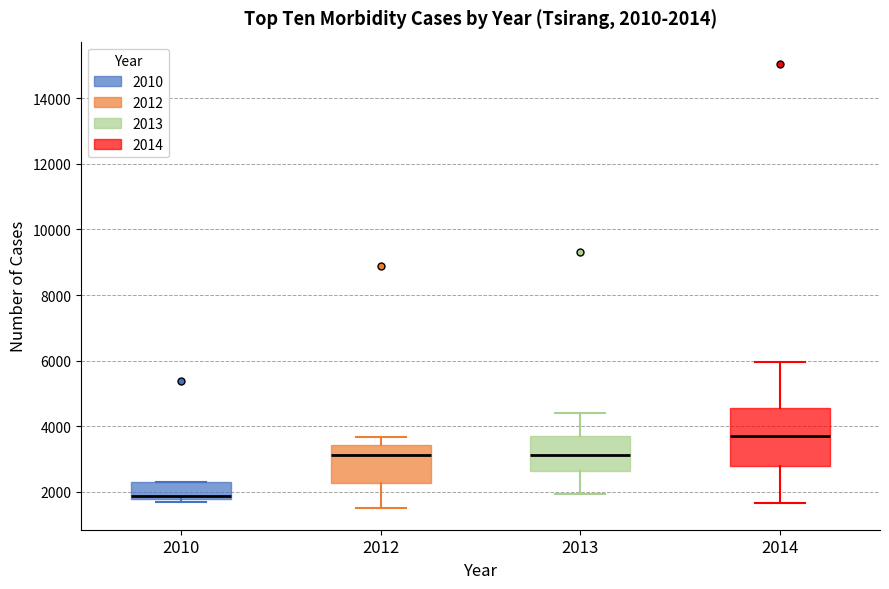

Which box's median line is the highest?

2014